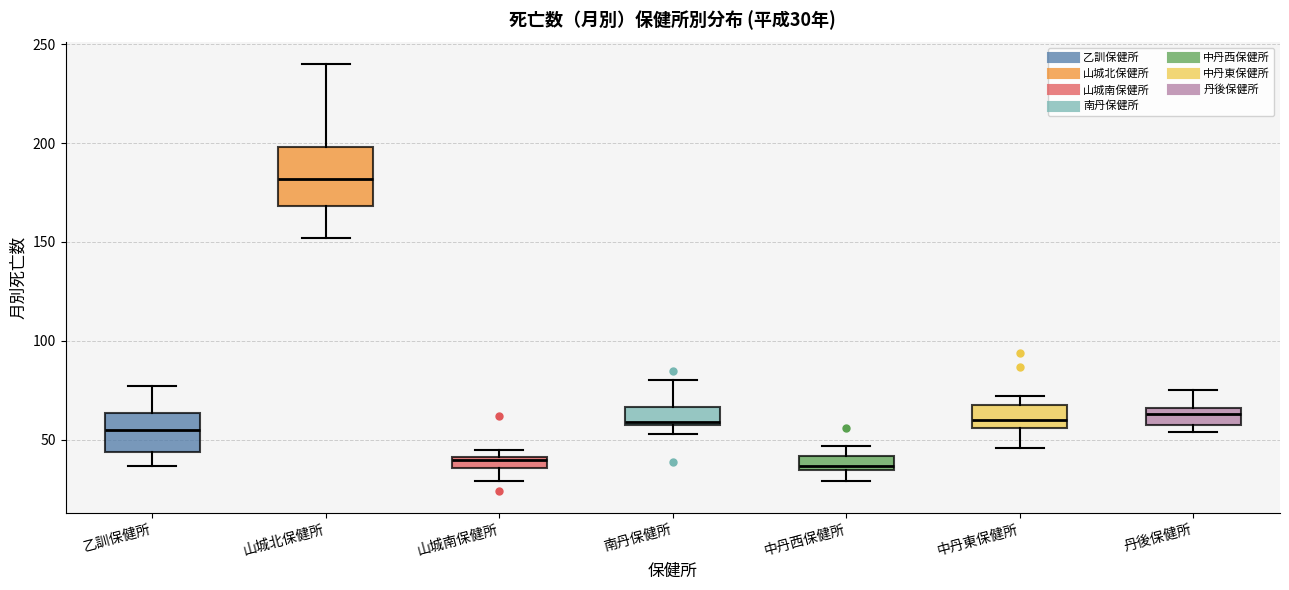

Which box is the tallest, from its lower edge to its upper edge?

山城北保健所